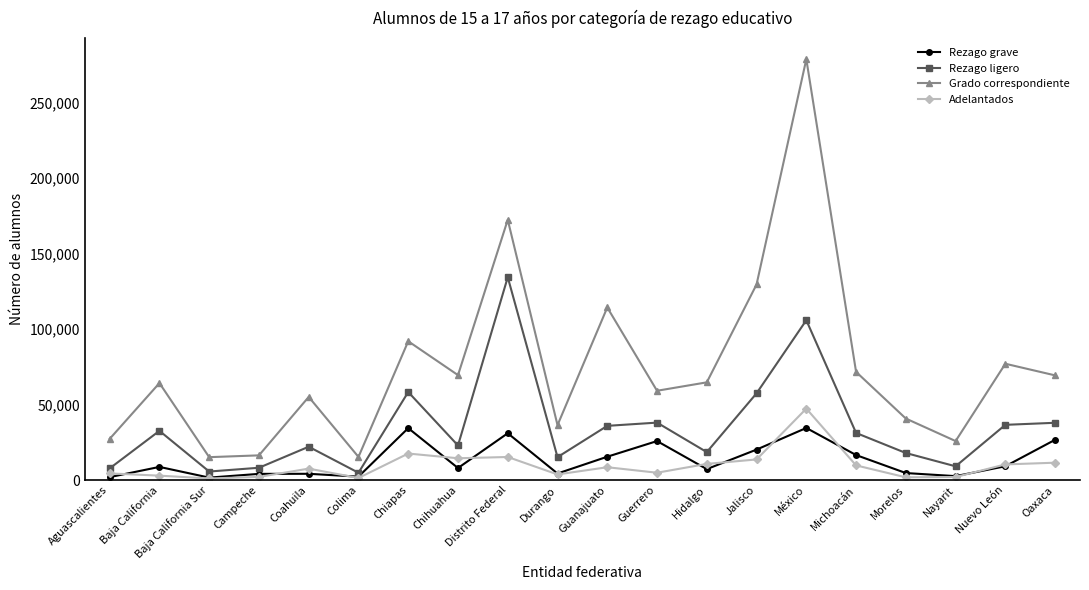

How many values in the Rezago ligero series are below 31270?

10